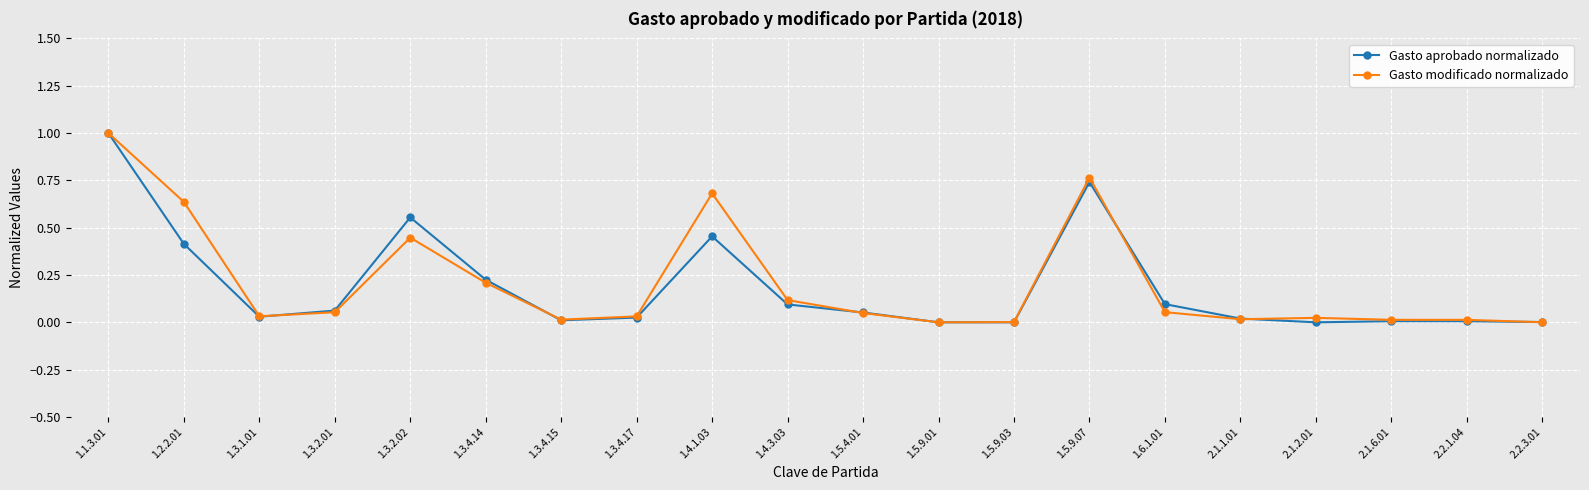

What is the label of the 14th point from the left?

1.5.9.07